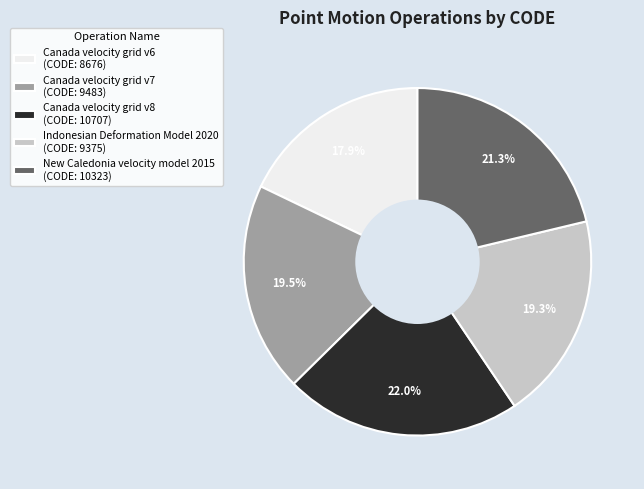

Is the sum of New Caledonia velocity model 2015 and Canada velocity grid v8 greater than half?

No